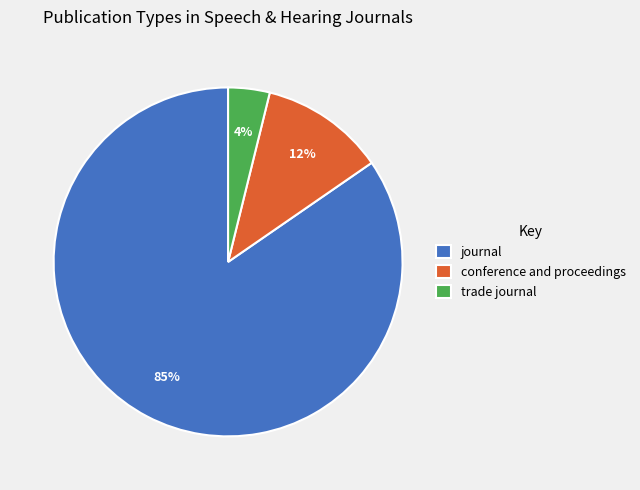

What percentage is the trade journal slice, to the nearest percent?

4%